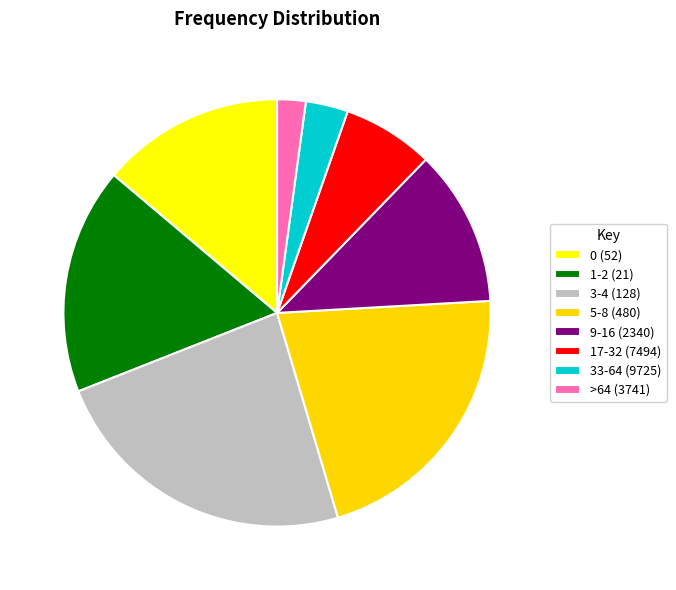

Is there a majority slice in this chart?

No